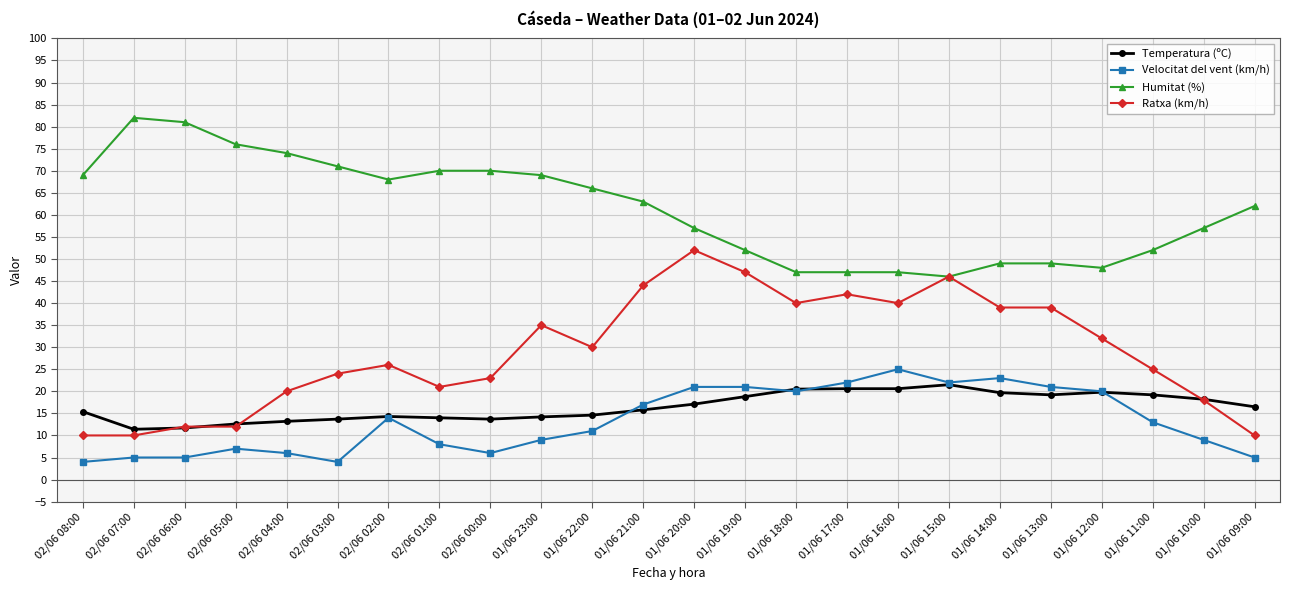

At which label does Velocitat del vent (km/h) first exceed 13?

02/06 02:00